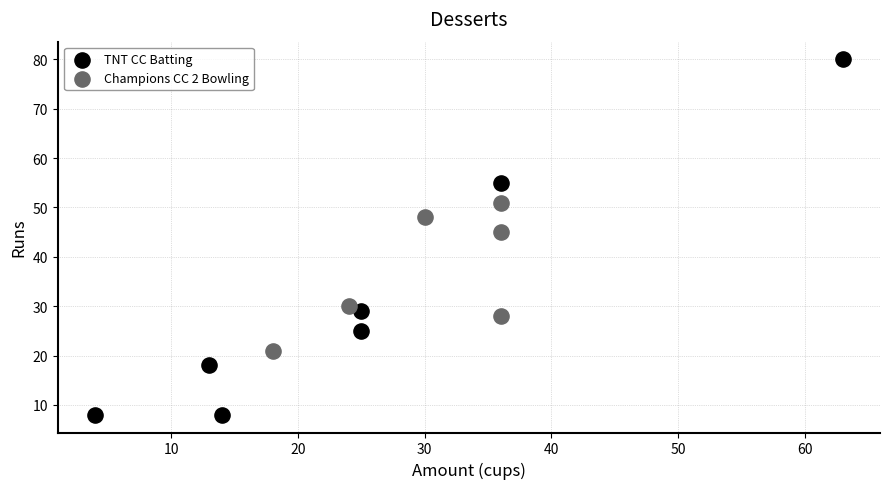

Which series reaches the minimum Y coordinate?

TNT CC Batting